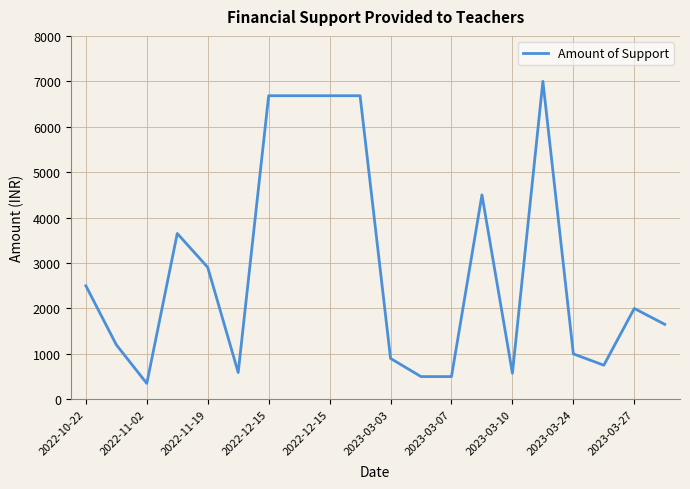

What is the minimum value shown in the chart?

350